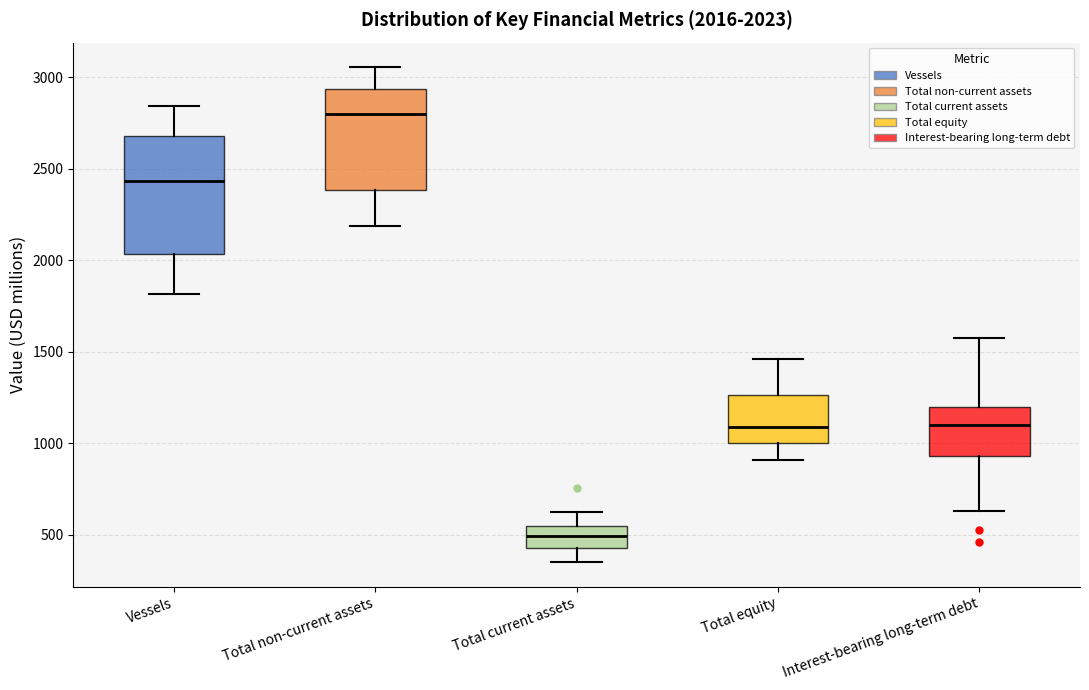

Which box has the highest median line?

Total non-current assets